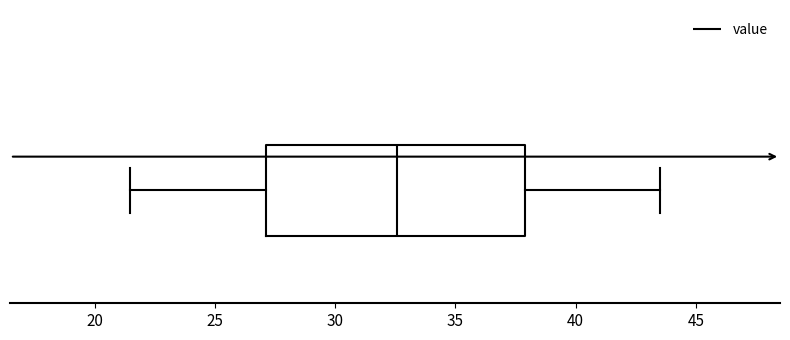

Read this box plot against the x-axis: the position of the median line, the range covered by the box, and the ends of both whiskers. The values are not printed on the chart, so give them approximately, as read against the axis.

median 32.5, box 27.0 to 38.0, whiskers 21.5 to 43.5